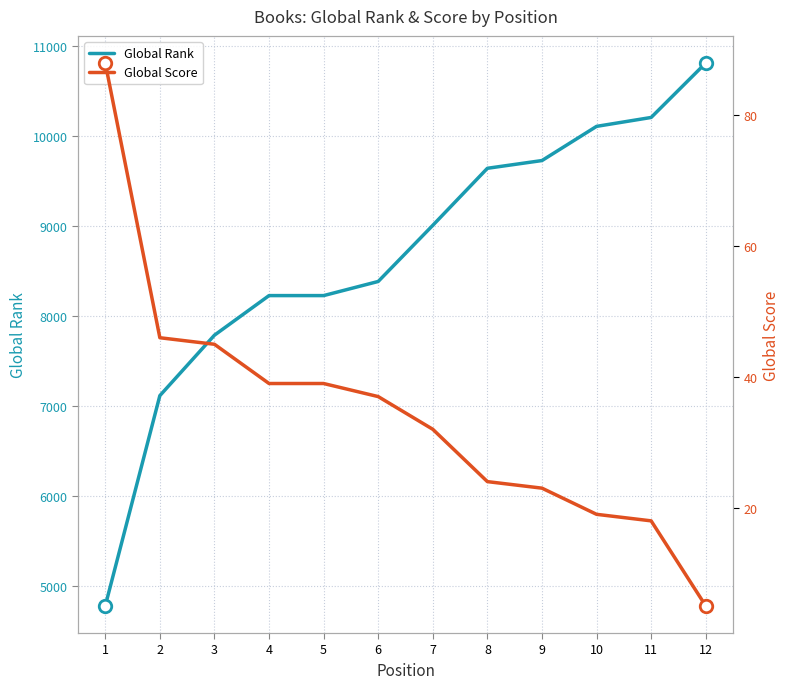

Reading left to right, transcribe all the data shown in this chart.

Global Rank: 4778	7115	7787	8227	8227	8384	9008	9642	9728	10108	10207	10812
Global Score: 88	46	45	39	39	37	32	24	23	19	18	5